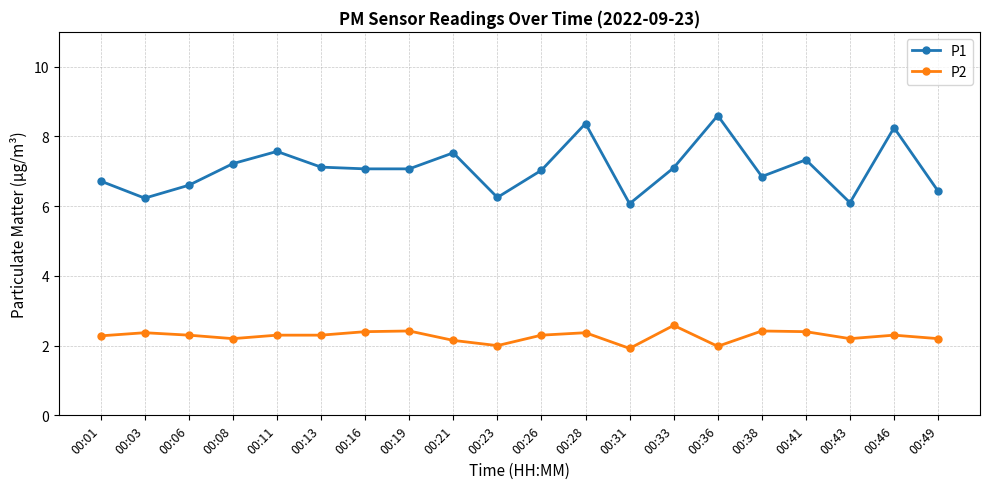

Which series has the largest range (max minus min)?

P1